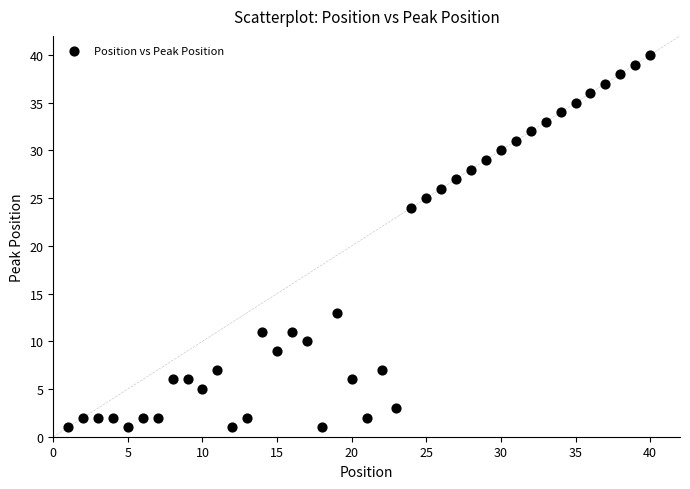

What Y value in the scatter plot is closest to 20?

24